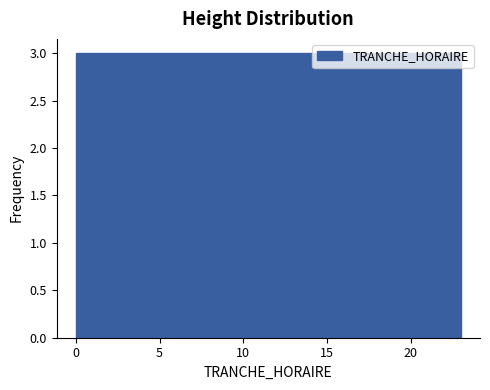

Reading left to right, transcribe this chart: for each bar, give the range it covers on the x-axis and its height. Neither the bar edges nor the heights are printed on the chart, so give them approximately, as read against the axes.

0.0 to 3.0: 3
3.0 to 6.0: 3
6.0 to 8.5: 3
8.5 to 11.5: 3
11.5 to 14.5: 3
14.5 to 17.5: 3
17.5 to 20.0: 3
20.0 to 23.0: 3